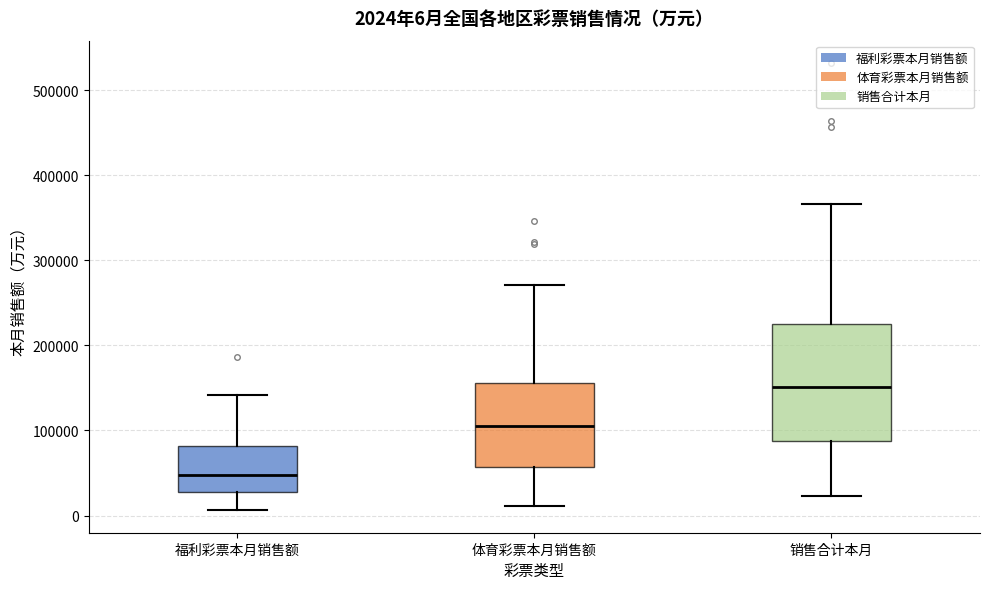

Which box's median line is the lowest?

福利彩票本月销售额